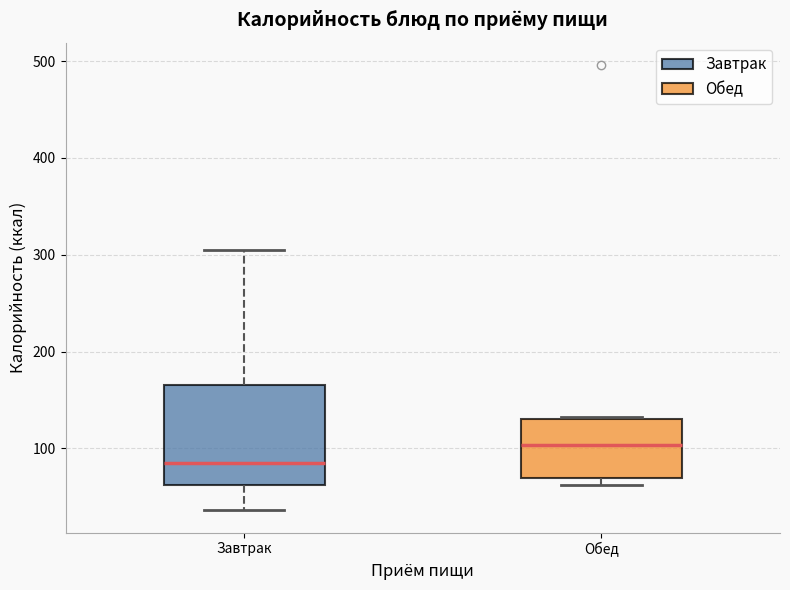

Reading left to right, read every box against the y-axis: the position of its median line, the range the box covers, and the ends of its whiskers. The values are not printed on the chart, so give them approximately, as read against the axis.

Завтрак: median 90, box 60 to 170, whiskers 40 to 310
Обед: median 100, box 70 to 130, whiskers 60 to 130